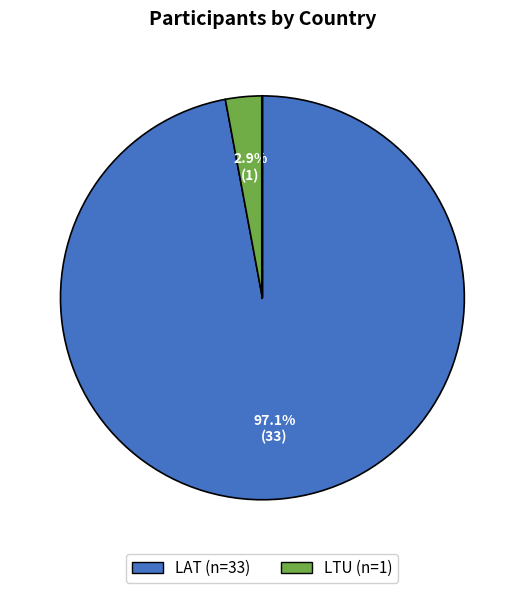

Is there a majority slice in this chart?

Yes